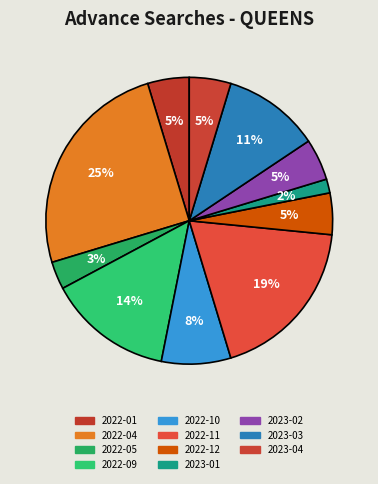

Which slice is the largest?

2022-04